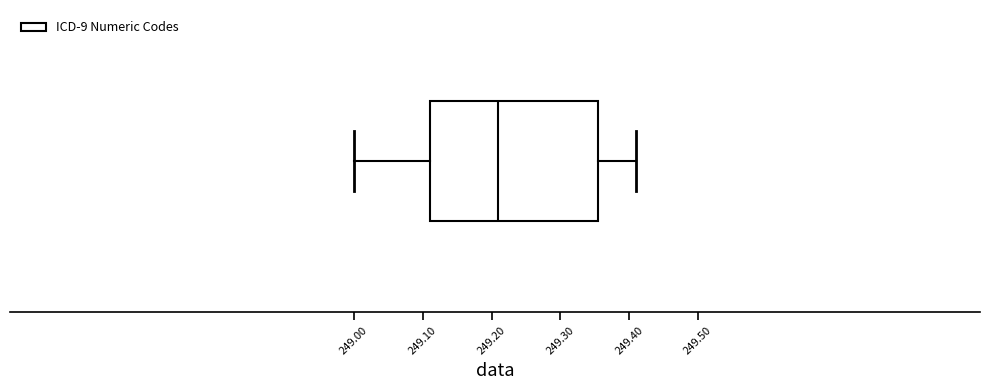

Where is the right edge of the box on the x-axis? The values are not printed on the chart, so give them approximately, as read against the axis.

249.36